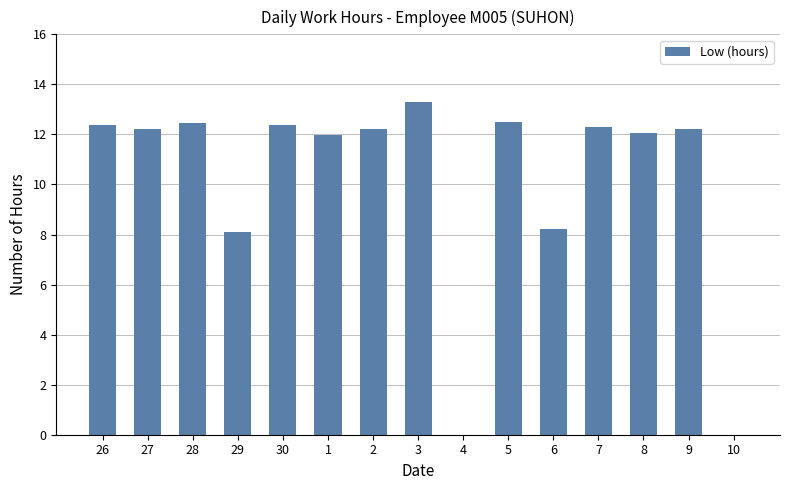

At which category does the chart reach its peak across all series?

3